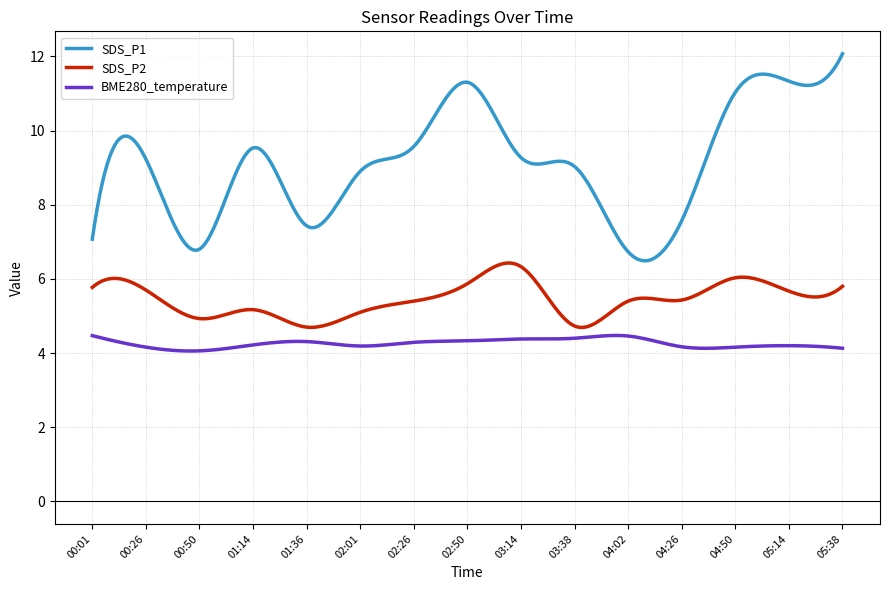

Which series has the largest total across all categories?

SDS_P1